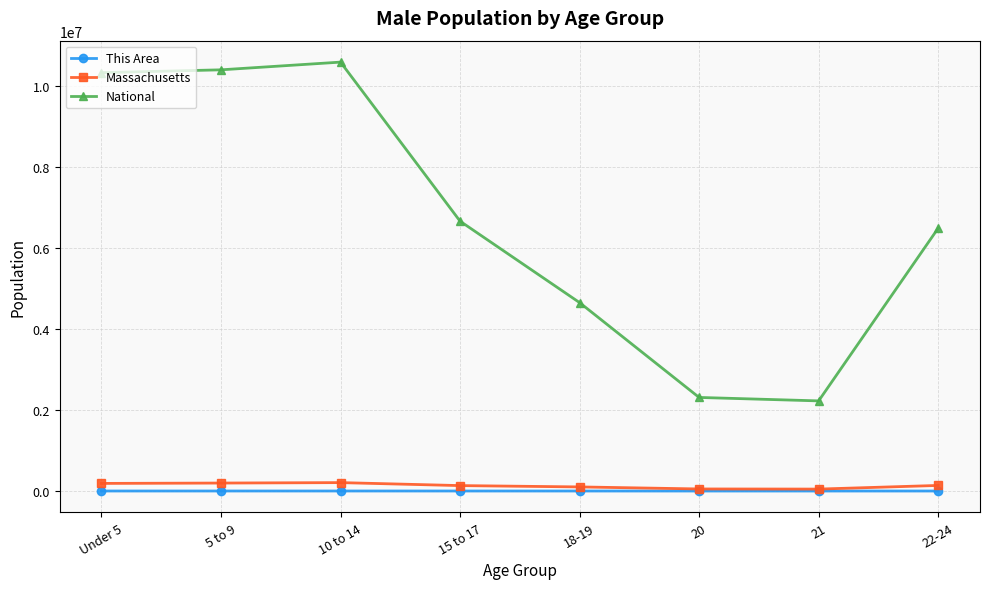

What is the label of the 5th point from the left?

18-19